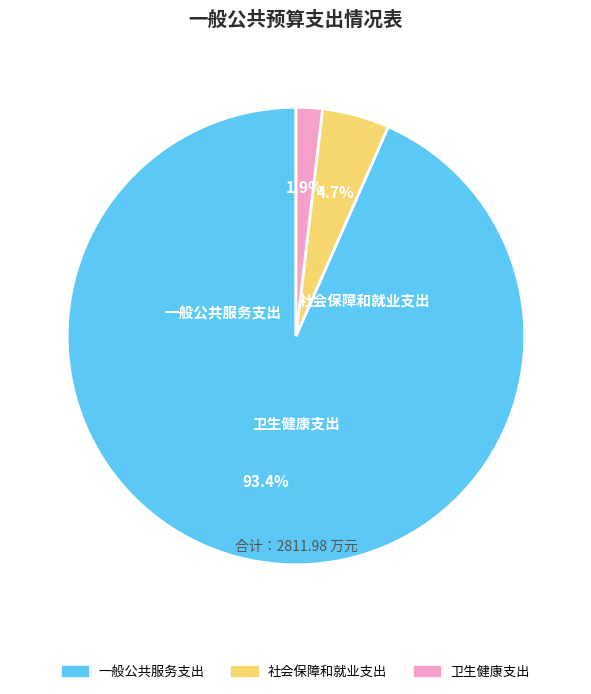

What is the smallest slice in the pie chart?

卫生健康支出